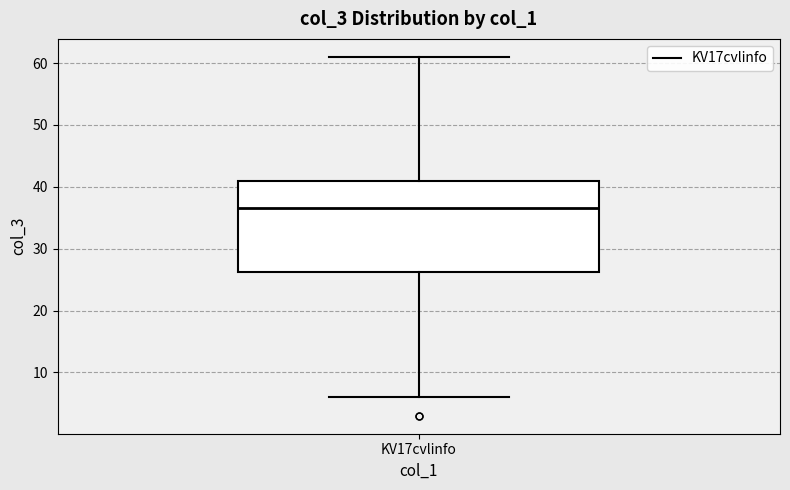

Where does the median line of the box for KV17cvlinfo sit on the y-axis? The values are not printed on the chart, so give them approximately, as read against the axis.

37